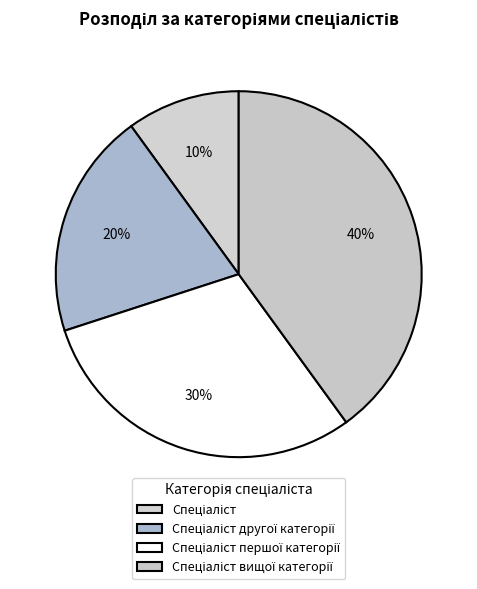

What percentage is NOT represented by Спеціаліст першої категорії?

70.0%